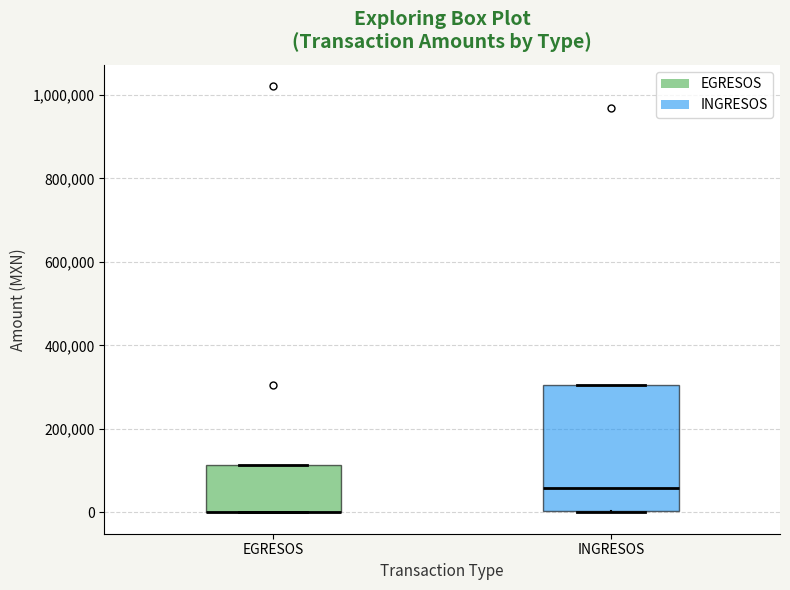

Reading left to right, transcribe this box plot: for each box, give where its median line is, the range the box spans, and where its two whiskers end, as read against the y-axis. The values are not printed on the chart, so give them approximately, as read against the axis.

EGRESOS: median 0 (drawn on the box's lower edge), box 0 to 120000, whiskers 0 to 120000
INGRESOS: median 60000, box 0 to 300000, whiskers 0 to 300000